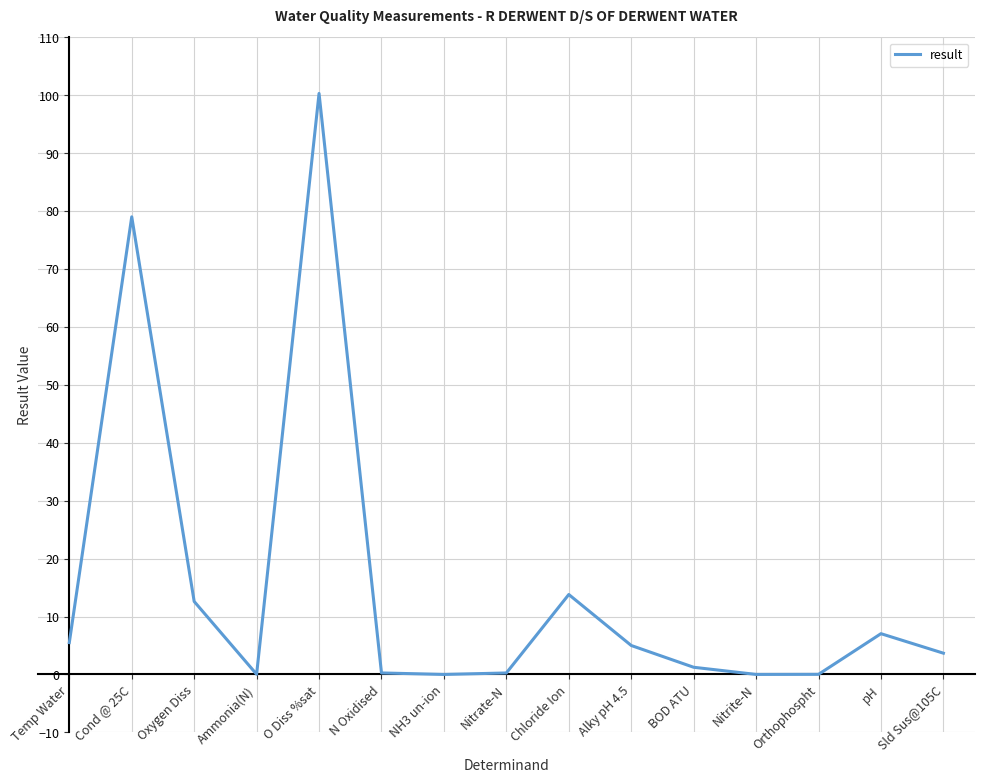

Which label corresponds to the largest value in the chart?

O Diss %sat